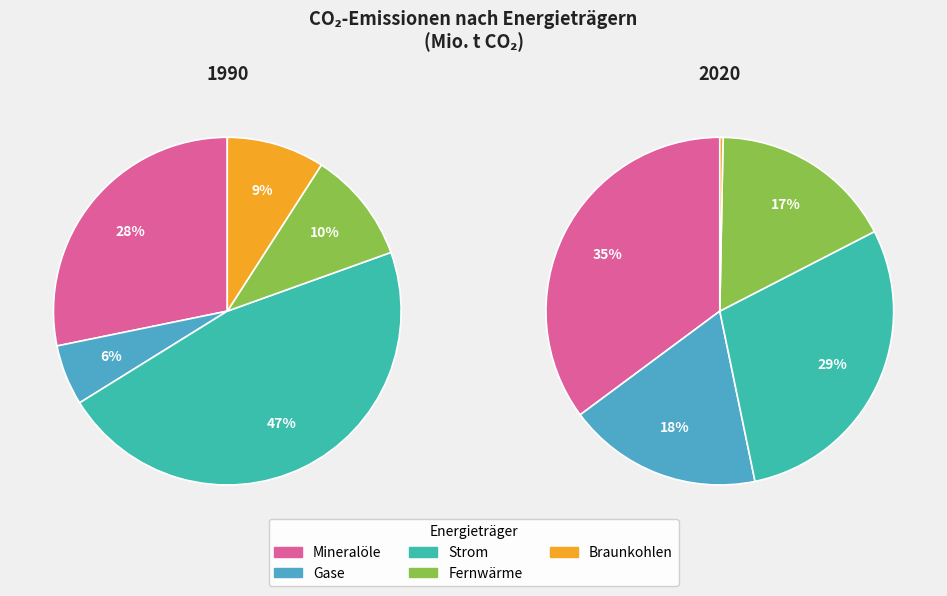

Is there any slice that represents more than half of the pie?

No